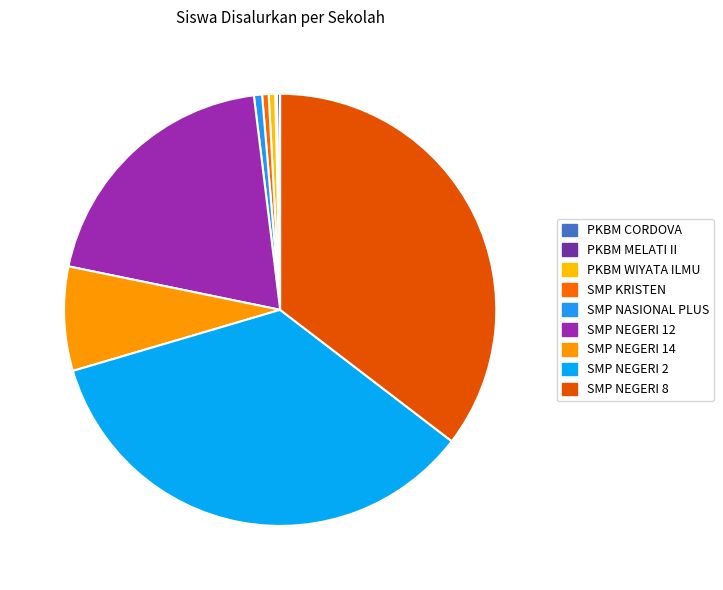

To the nearest percent, what is the average slice percentage?

11%